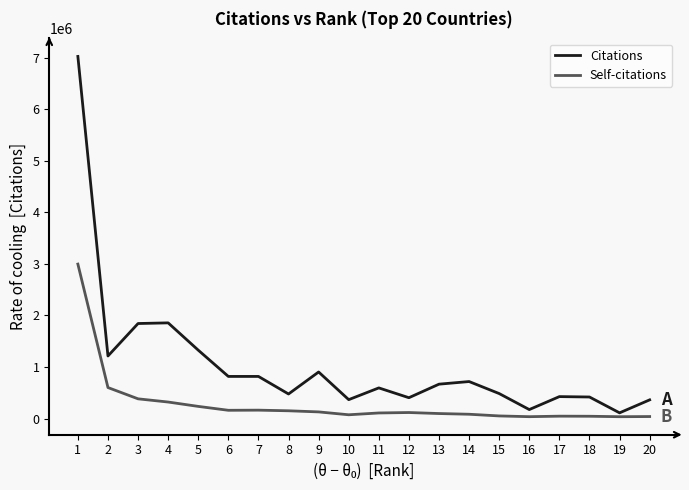

True or false: Self-citations and Citations intersect in this chart.

False